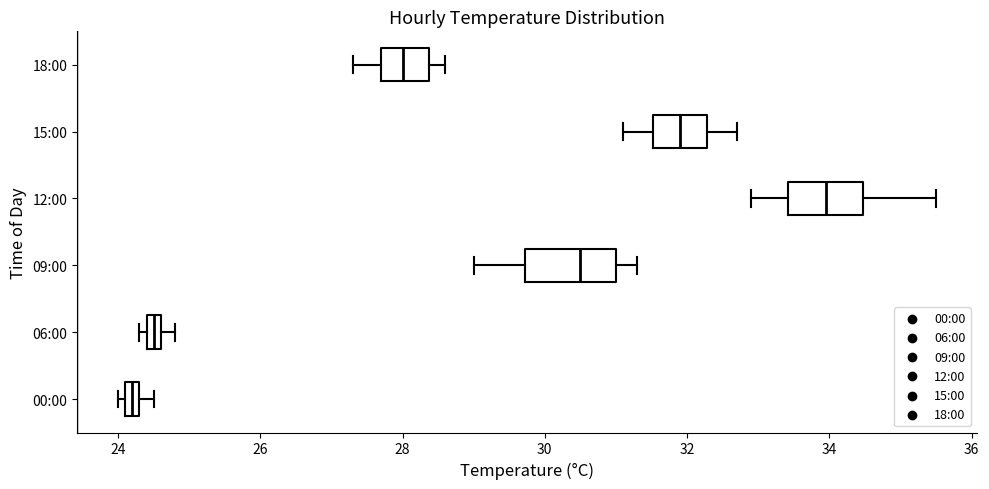

Which box has the furthest to the right median line?

12:00